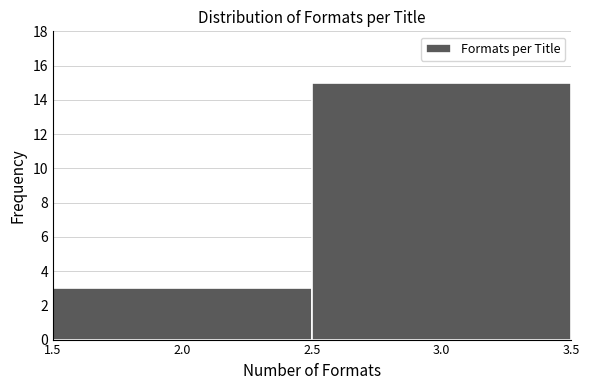

How tall is the bar that spans 1.5 to 2.5 on the x-axis? The values are not printed on the chart, so give them approximately, as read against the axis.

3